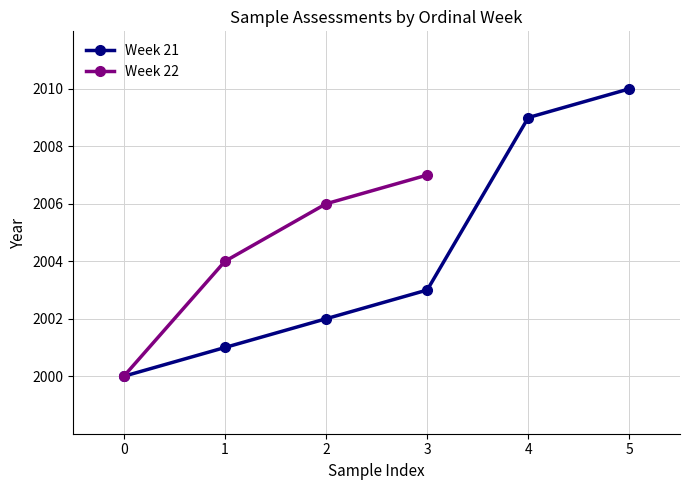

The chart shows a value of 768 at 21. True or false?

False